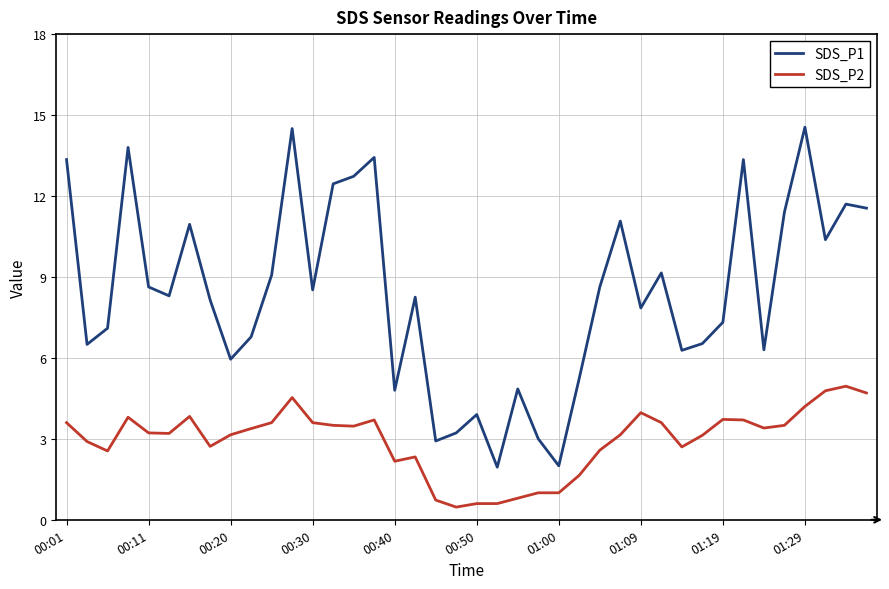

What is the maximum value shown in the chart?

14.6